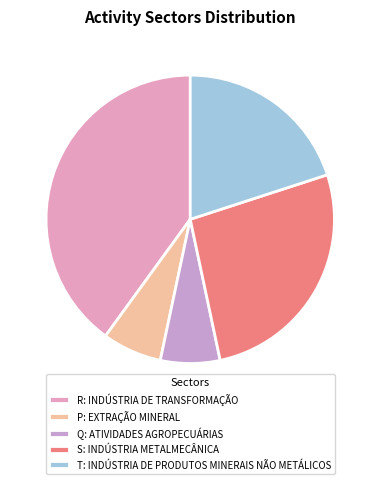

Is there a majority slice in this chart?

No